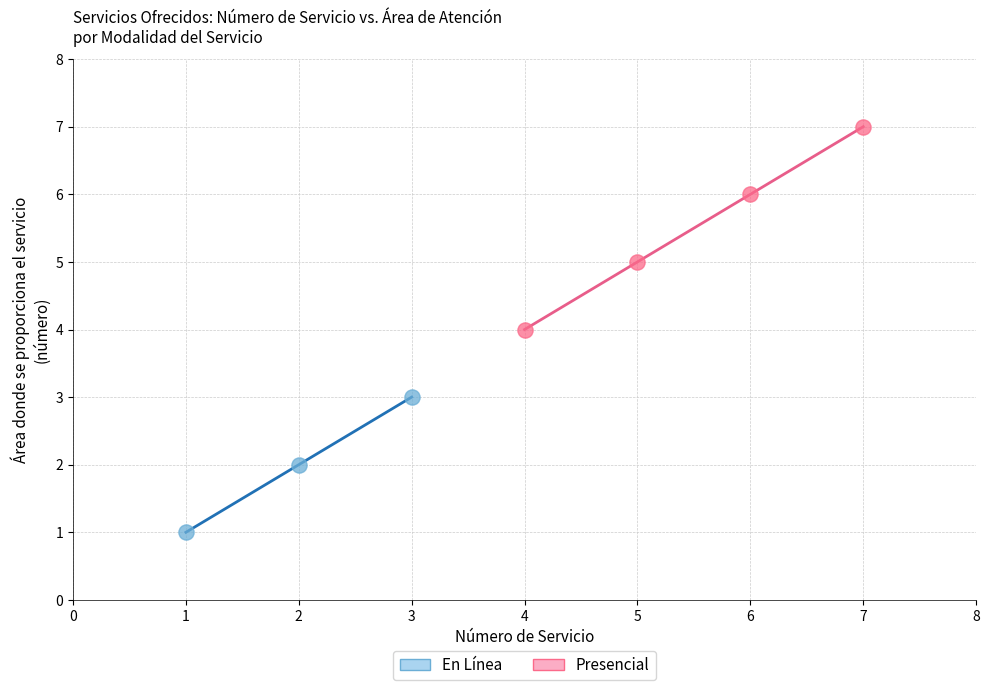

Which series has the largest Y range (max minus min)?

Presencial